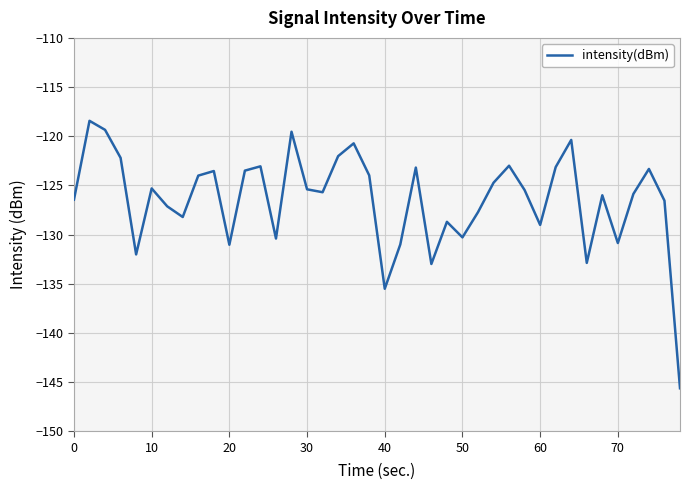

How many values exceed -125?

17